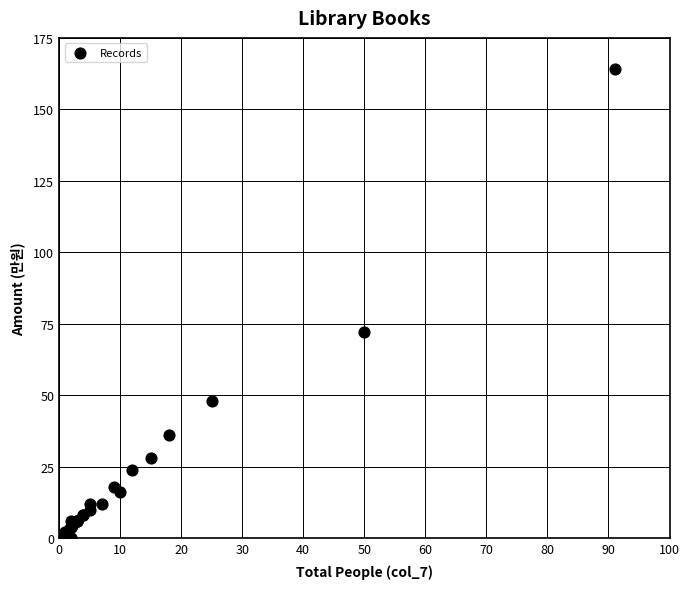

What Y value in the scatter plot is closest to 82?

72